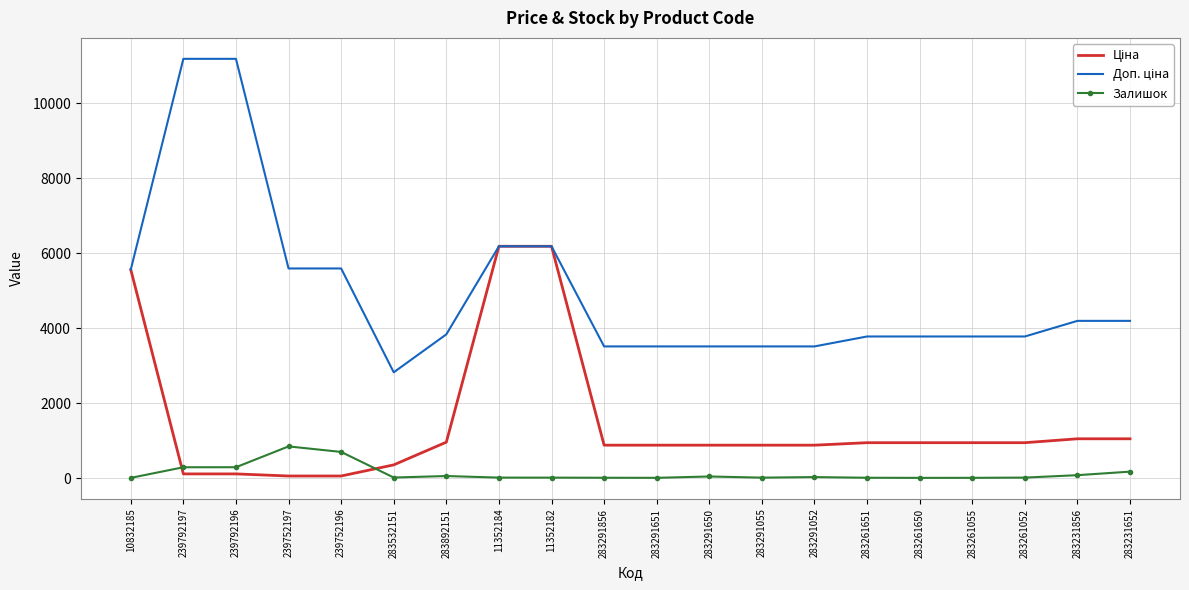

What is the maximum value for Залишок?

845.0